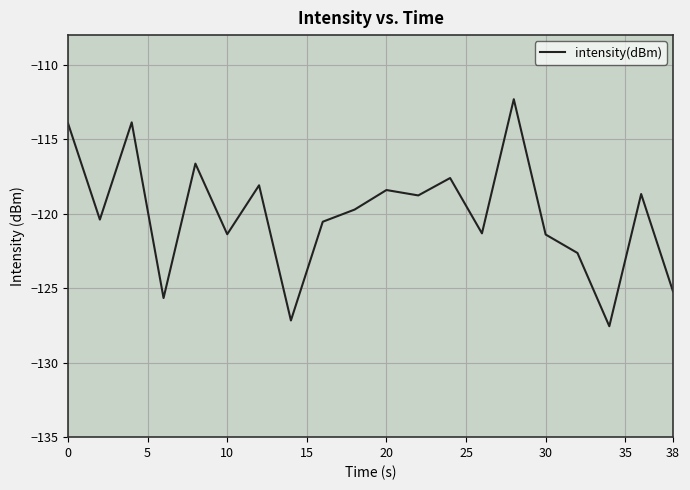

What is the difference between the maximum and minimum values?

15.2